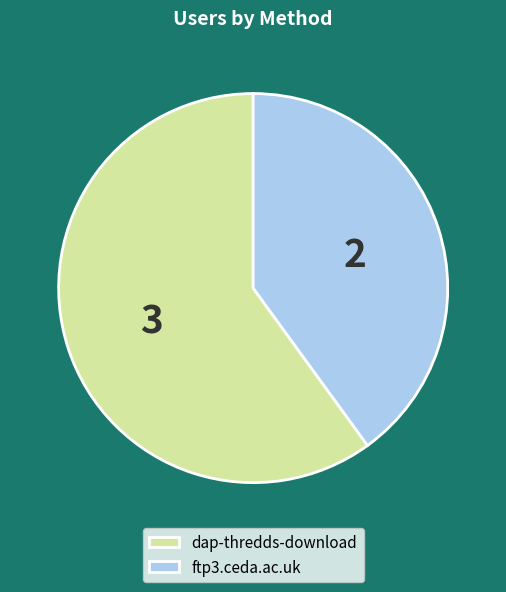

Which slice is the largest?

dap-thredds-download